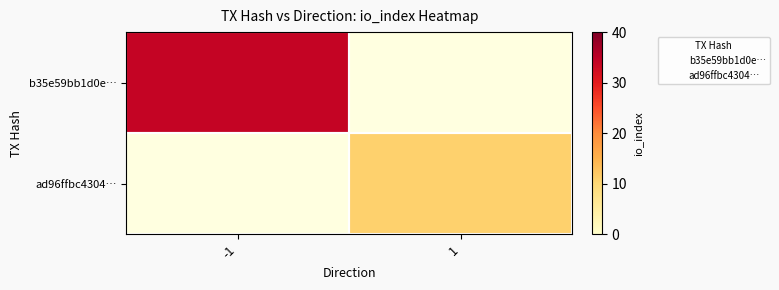

At -1, list the series in order from largest to smallest.

b35e59bb1d0e…, ad96ffbc4304…